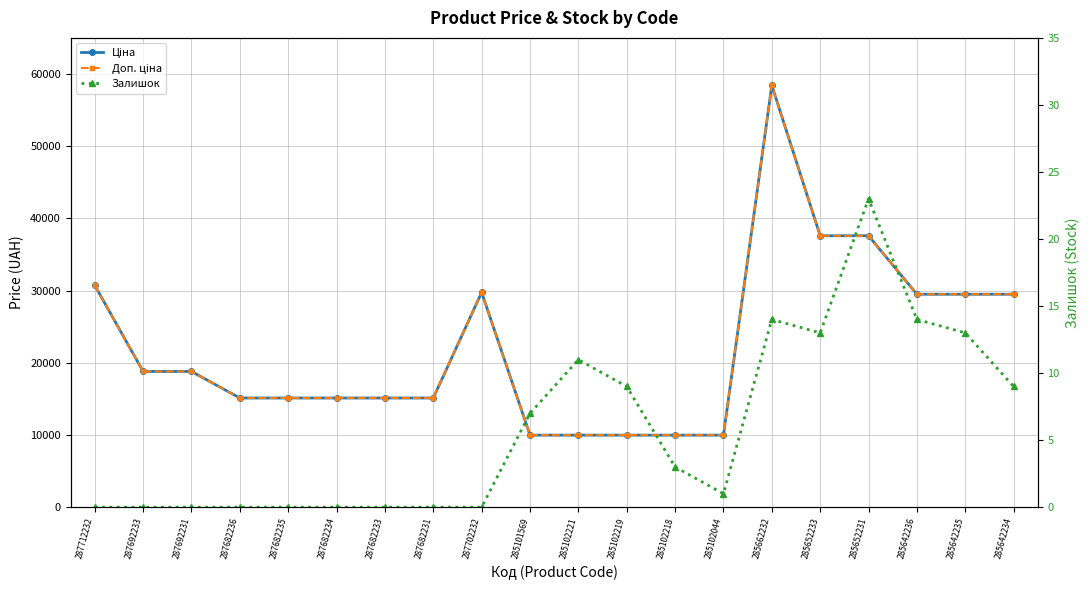

What is the average value of the Доп. ціна series?

22281.1